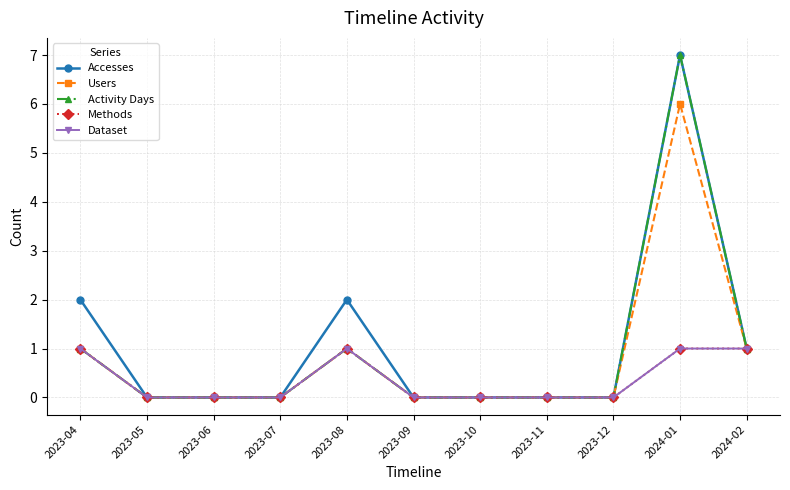

What is the difference between the second highest and second lowest values in the Activity Days series?

1